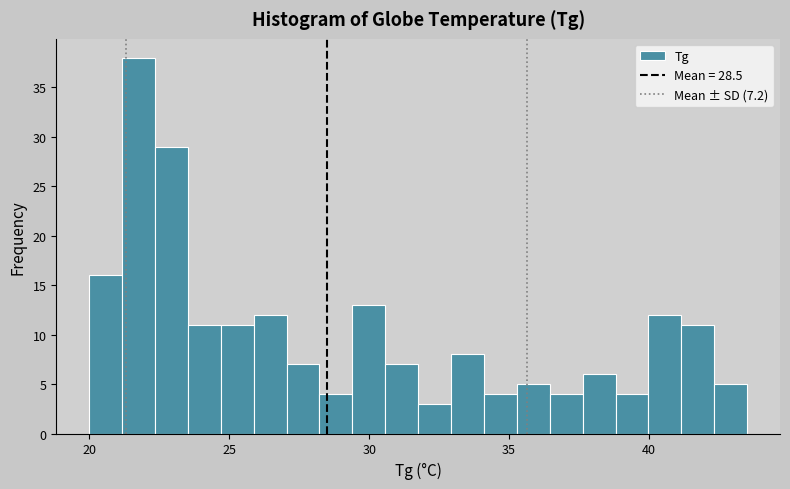

Around what value on the x-axis is the tallest bar? Give the approximate position of its centre, as read against the axis.

22.0